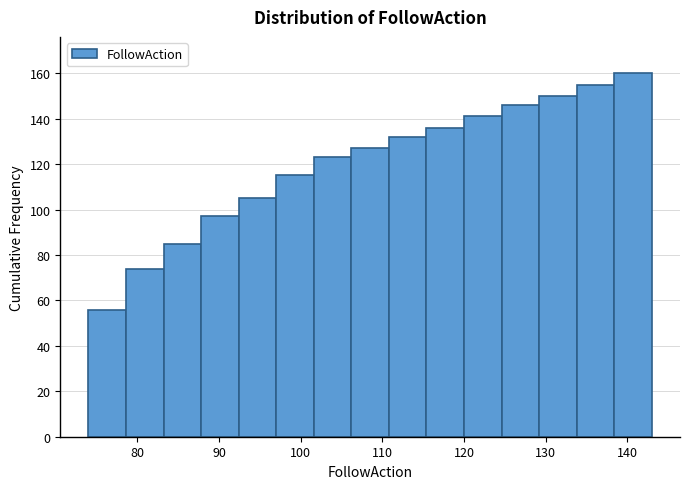

Reading left to right, transcribe this chart: for each bar, give the range it covers on the x-axis and its height. Neither the bar edges nor the heights are printed on the chart, so give them approximately, as read against the axes.

74.0 to 78.6: 56
78.6 to 83.2: 74
83.2 to 87.8: 86
87.8 to 92.4: 98
92.4 to 97.0: 106
97.0 to 101.6: 116
101.6 to 106.2: 124
106.2 to 110.8: 128
110.8 to 115.4: 132
115.4 to 120.0: 136
120.0 to 124.6: 142
124.6 to 129.2: 146
129.2 to 133.8: 150
133.8 to 138.4: 156
138.4 to 143.0: 160